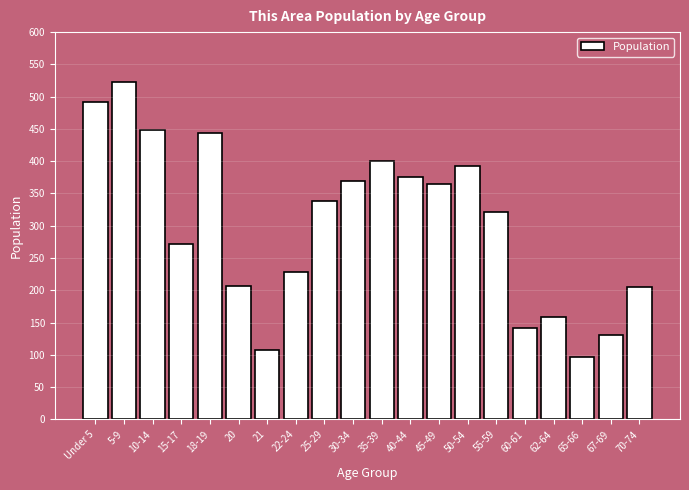

Where is the data nearest to the value 309?

55-59